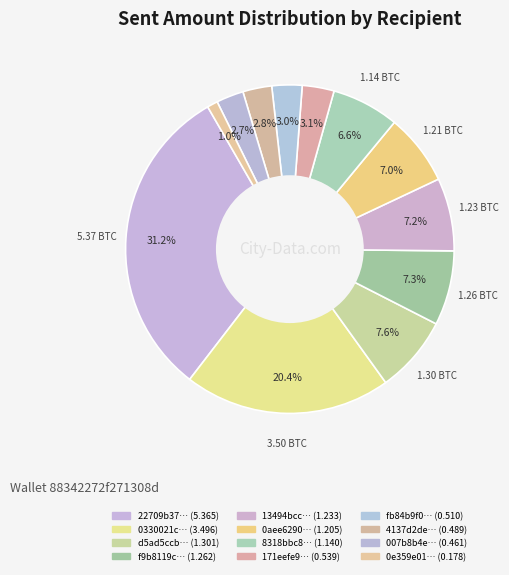

To the nearest percent, what is the difference between the largest and smallest slice percentages?

30%